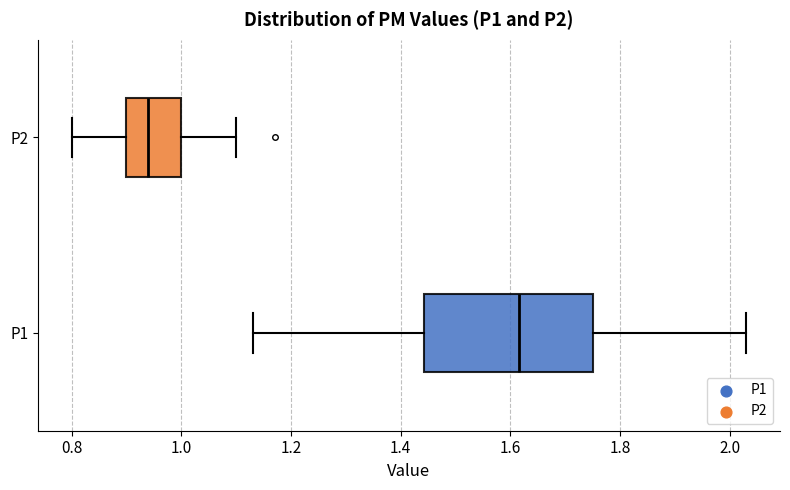

Which box's median line is the furthest to the right?

P1